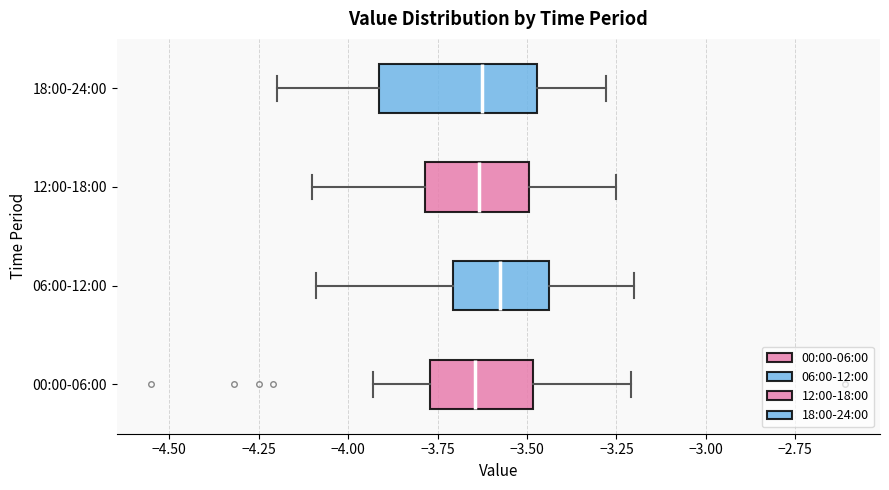

Reading bottom to top, read every box against the x-axis: the position of its median line, the range the box covers, and the ends of its whiskers. The values are not printed on the chart, so give them approximately, as read against the axis.

00:00-06:00: median -3.65, box -3.75 to -3.50, whiskers -3.95 to -3.20
06:00-12:00: median -3.55, box -3.70 to -3.45, whiskers -4.10 to -3.20
12:00-18:00: median -3.65, box -3.80 to -3.50, whiskers -4.10 to -3.25
18:00-24:00: median -3.60, box -3.90 to -3.45, whiskers -4.20 to -3.30